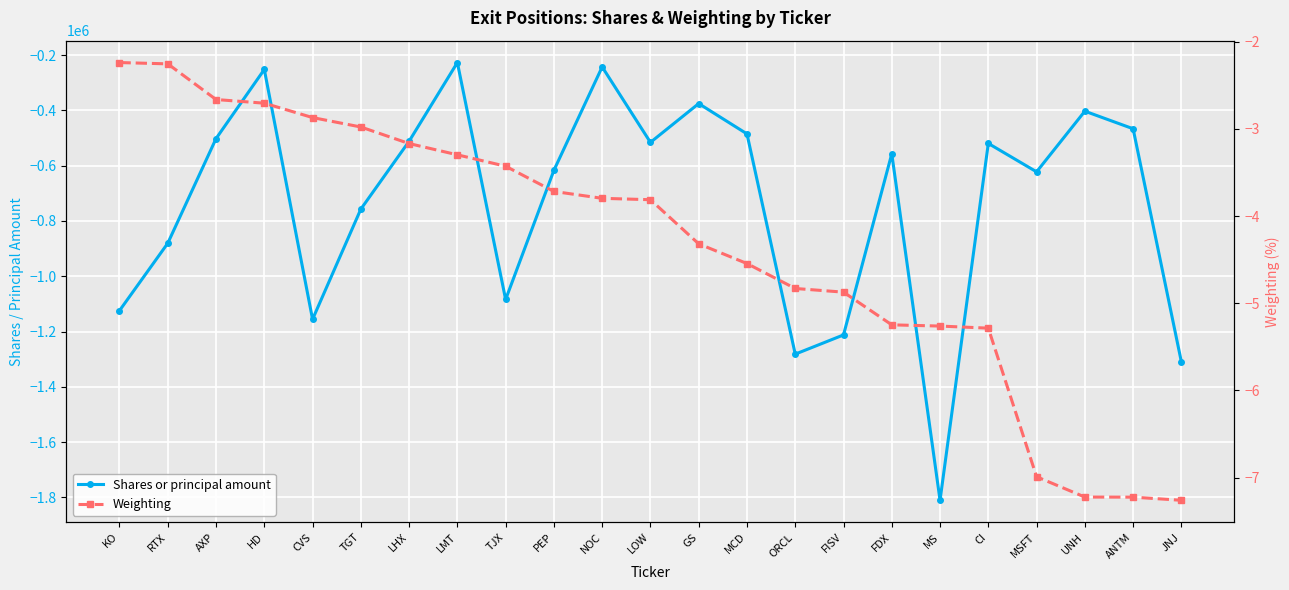

The value of Shares or principal amount at LOW is -515550.0. True or false?

True